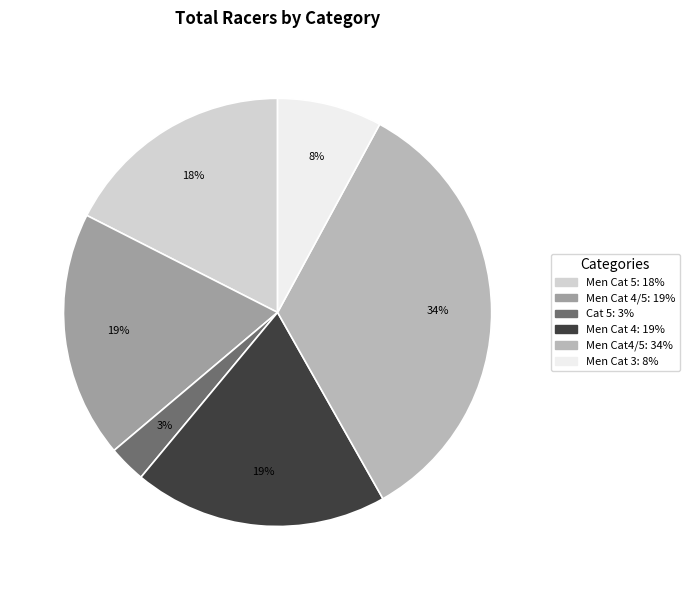

Does any single category account for the majority?

No